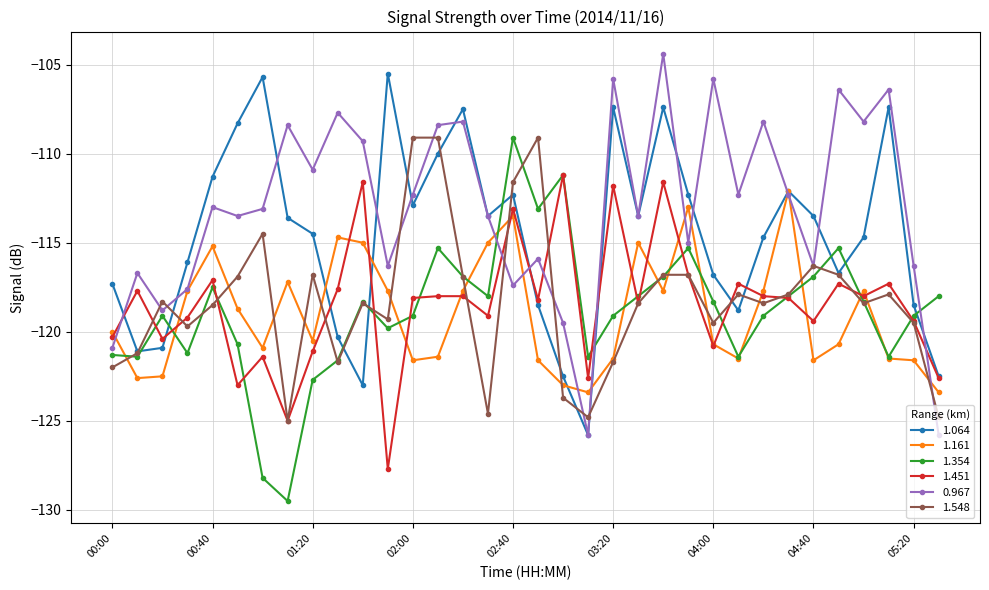

Which series has the largest total across all categories?

0.967